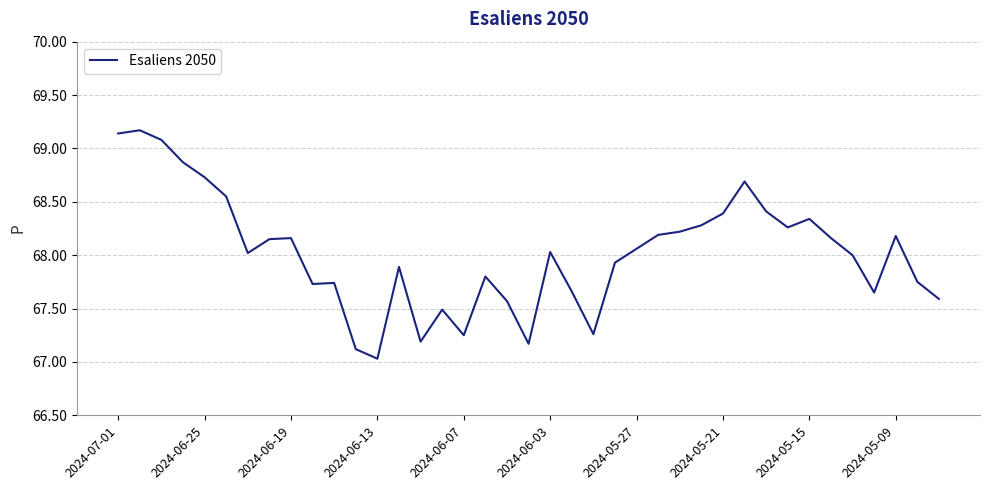

How many lines are shown in the chart?

1